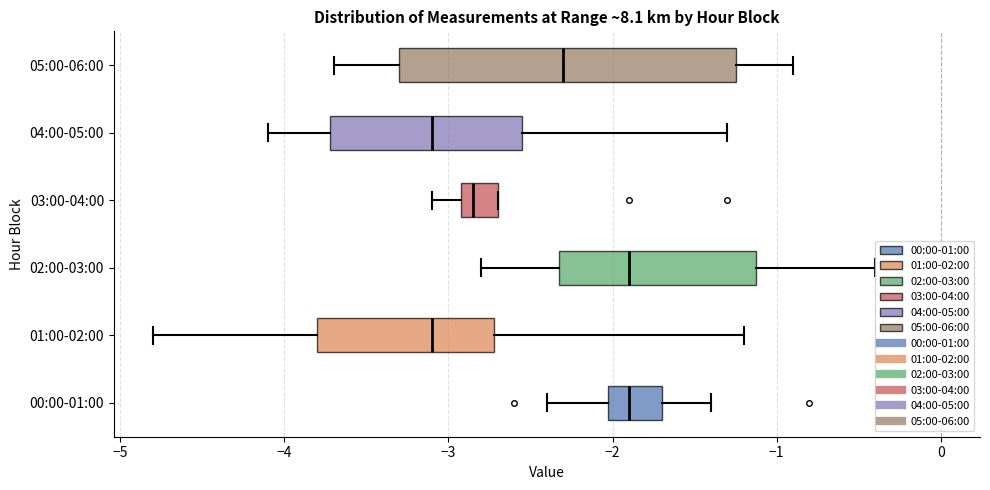

Reading bottom to top, transcribe this box plot: for each box, give where its median line is, the range the box spans, and where its two whiskers end, as read against the x-axis. The values are not printed on the chart, so give them approximately, as read against the axis.

00:00-01:00: median -1.9, box -2.0 to -1.7, whiskers -2.4 to -1.4
01:00-02:00: median -3.1, box -3.8 to -2.7, whiskers -4.8 to -1.2
02:00-03:00: median -1.9, box -2.3 to -1.1, whiskers -2.8 to -0.4
03:00-04:00: median -2.8, box -2.9 to -2.7, whiskers -3.1 to -2.7
04:00-05:00: median -3.1, box -3.7 to -2.5, whiskers -4.1 to -1.3
05:00-06:00: median -2.3, box -3.3 to -1.2, whiskers -3.7 to -0.9